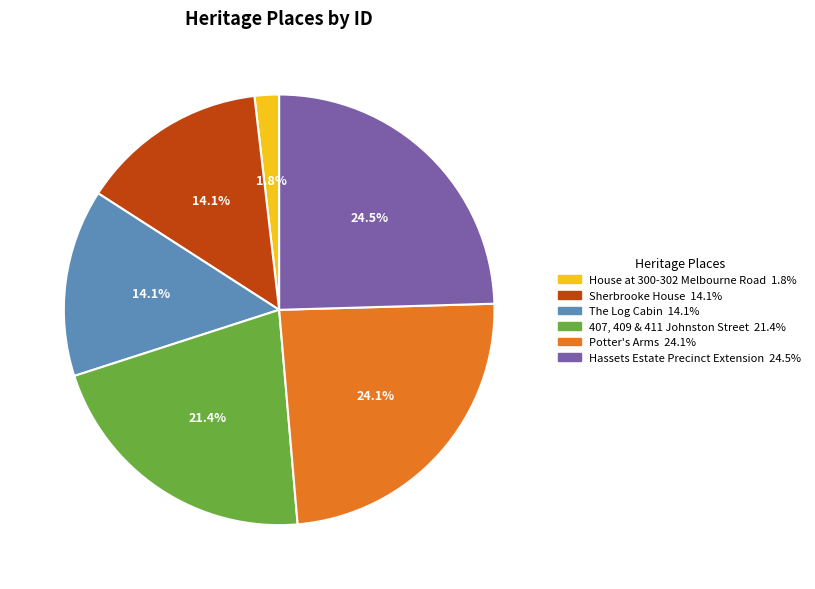

Do Sherbrooke House and House at 300-302 Melbourne Road together represent more than half of the pie?

No